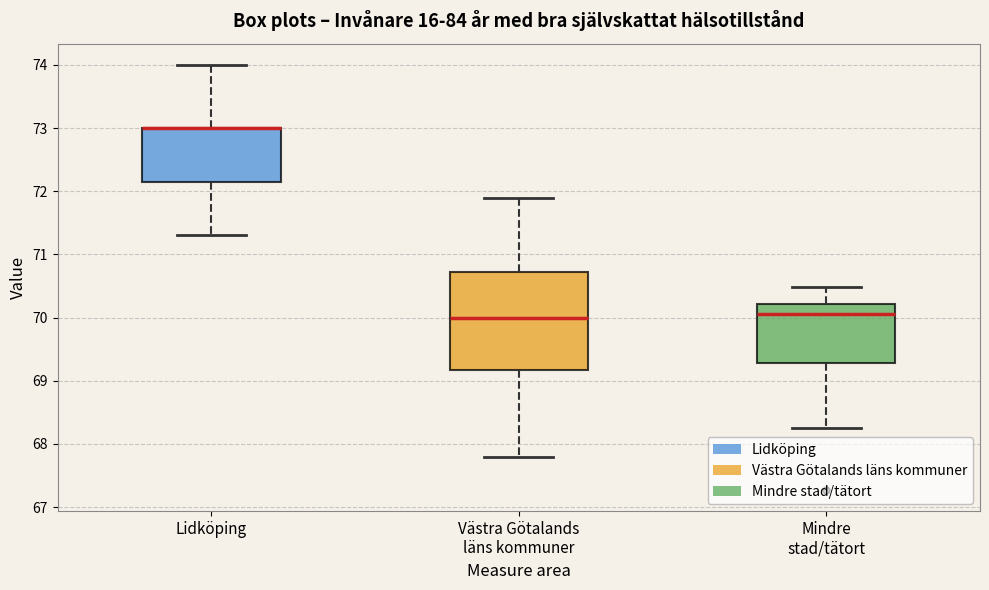

Reading left to right, read every box against the y-axis: the position of its median line, the range the box covers, and the ends of its whiskers. The values are not printed on the chart, so give them approximately, as read against the axis.

Lidköping: median 73.0 (drawn on the box's upper edge), box 72.2 to 73.0, whiskers 71.3 to 74.0
Västra Götalands läns kommuner: median 70.0, box 69.2 to 70.7, whiskers 67.8 to 71.9
Mindre stad/tätort: median 70.1, box 69.3 to 70.2, whiskers 68.2 to 70.5